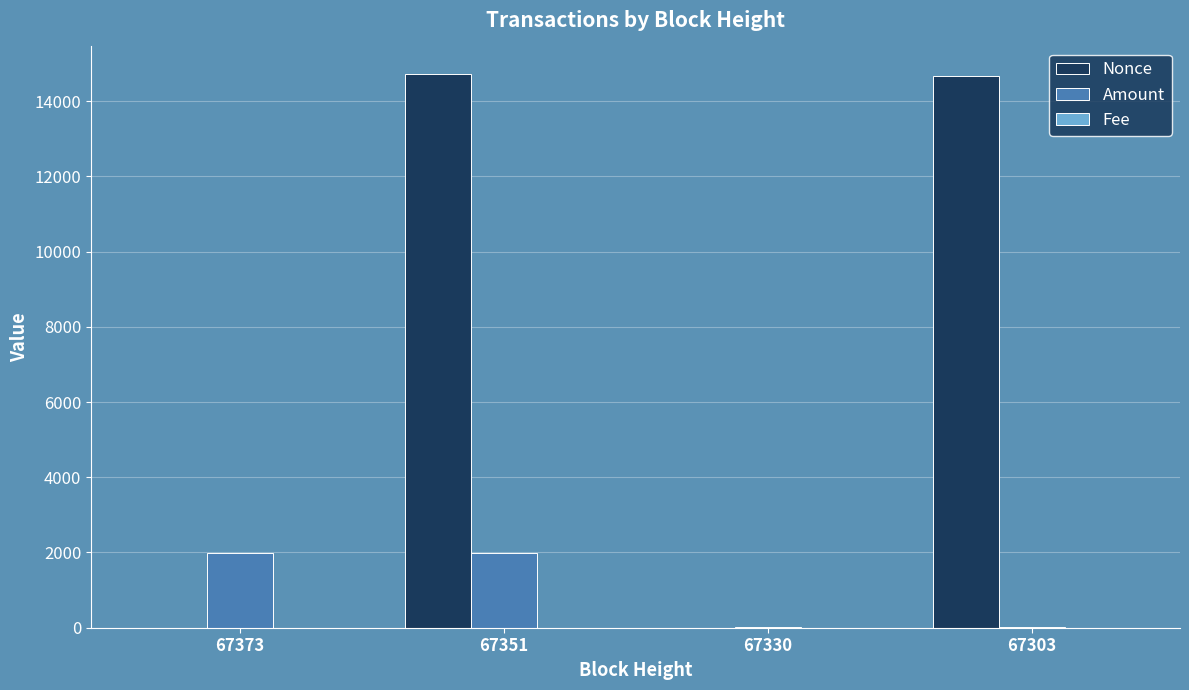

Where is Amount nearest to the value 1003?

67303